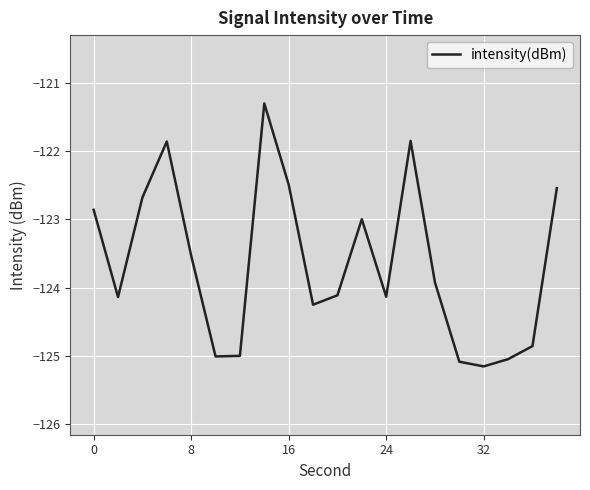

What is the maximum value shown in the chart?

-121.3